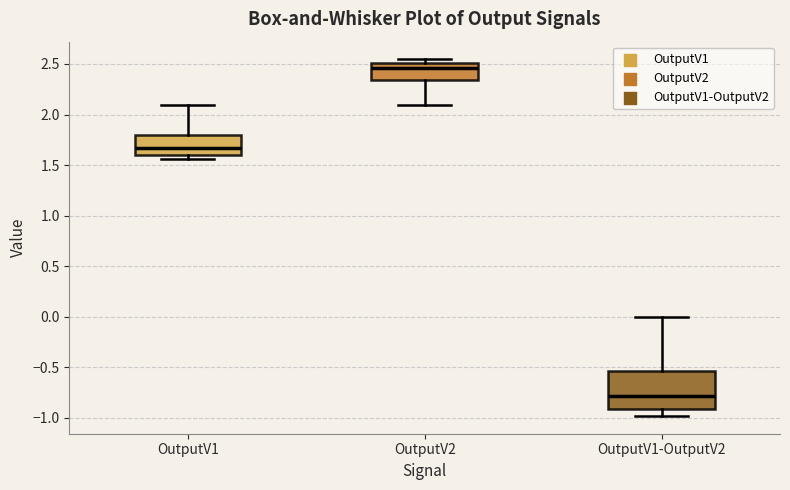

Reading left to right, read every box against the y-axis: the position of its median line, the range the box covers, and the ends of its whiskers. The values are not printed on the chart, so give them approximately, as read against the axis.

OutputV1: median 1.65, box 1.60 to 1.80, whiskers 1.55 to 2.10
OutputV2: median 2.45, box 2.35 to 2.50, whiskers 2.10 to 2.55
OutputV1-OutputV2: median -0.80, box -0.90 to -0.55, whiskers -1.00 to 0.00